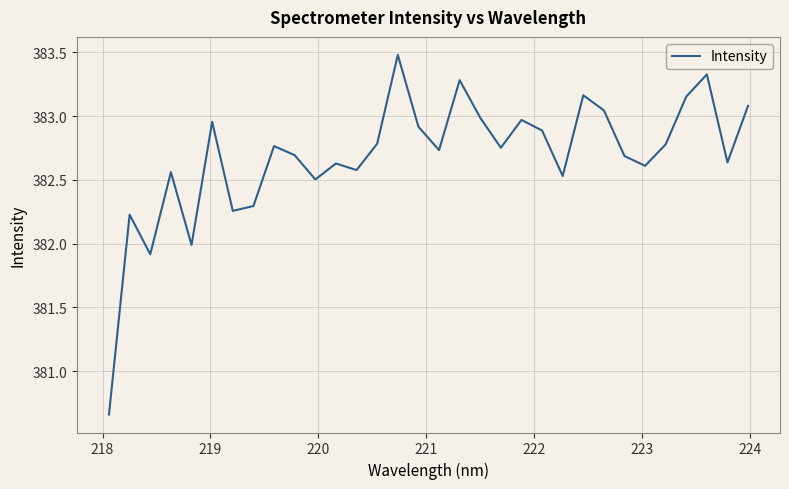

What is the greatest value displayed?

383.5